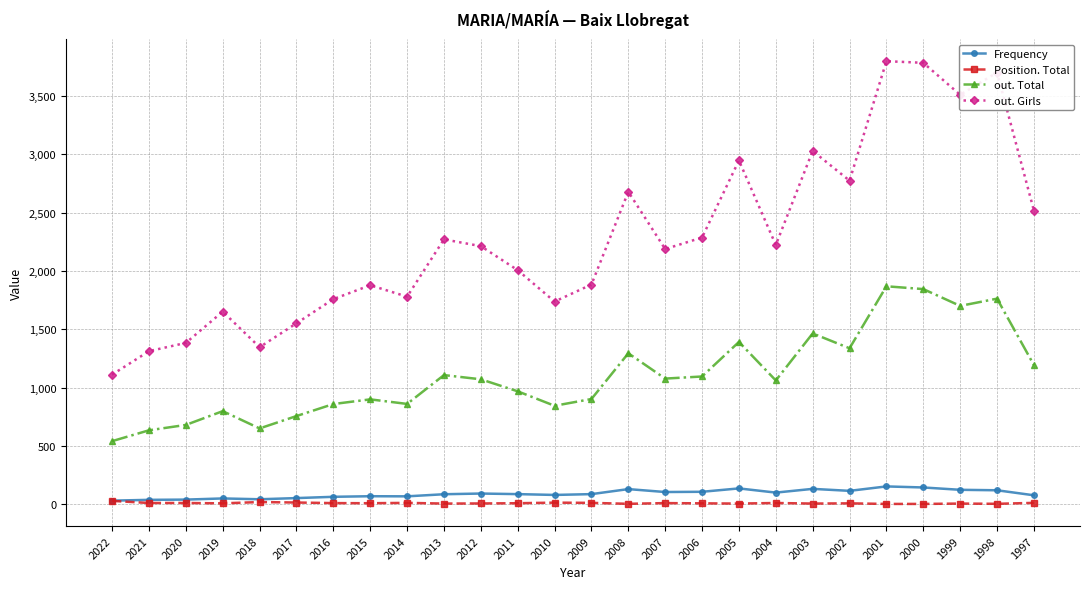

True or false: out. Total and Position. Total cross at least once.

False